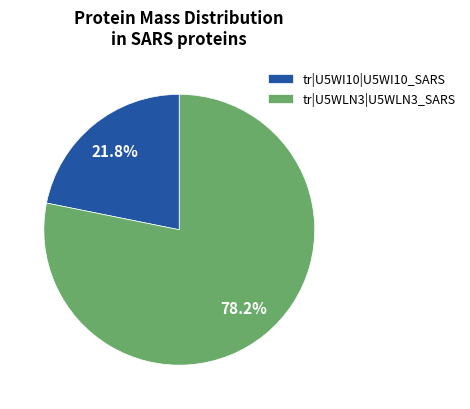

True or false: tr|U5WLN3|U5WLN3_SARS accounts for 78% of the total.

True